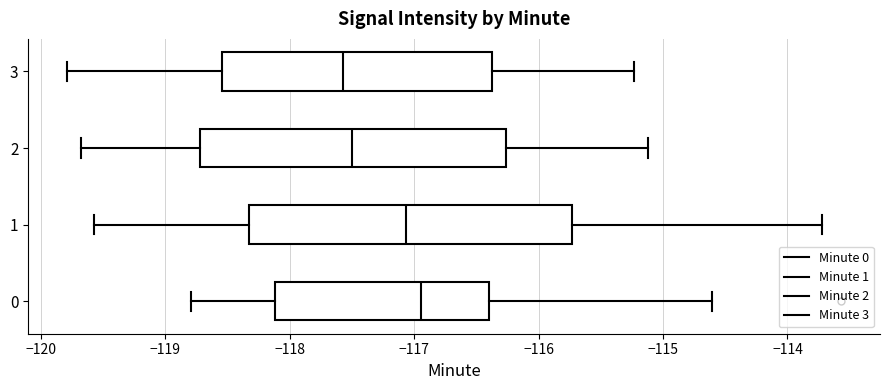

Reading bottom to top, transcribe this box plot: for each box, give where its median line is, the range the box spans, and where its two whiskers end, as read against the x-axis. The values are not printed on the chart, so give them approximately, as read against the axis.

0: median -116.9, box -118.1 to -116.4, whiskers -118.8 to -114.6
1: median -117.1, box -118.3 to -115.7, whiskers -119.6 to -113.7
2: median -117.5, box -118.7 to -116.3, whiskers -119.7 to -115.1
3: median -117.6, box -118.5 to -116.4, whiskers -119.8 to -115.2